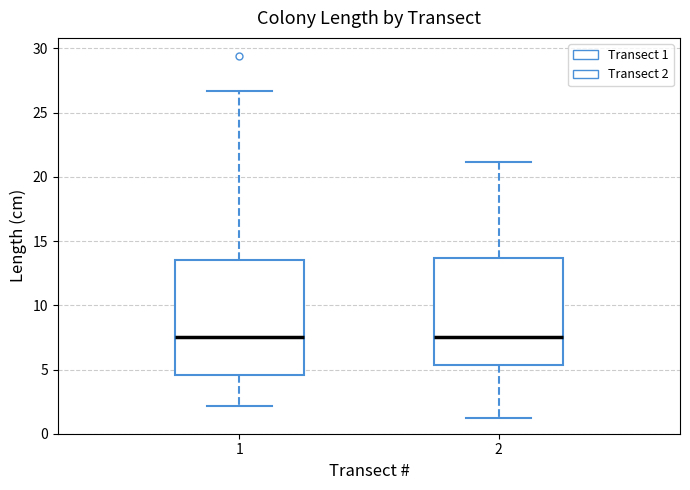

Reading left to right, read every box against the y-axis: the position of its median line, the range the box covers, and the ends of its whiskers. The values are not printed on the chart, so give them approximately, as read against the axis.

1: median 7.5, box 4.5 to 13.5, whiskers 2.0 to 26.5
2: median 7.5, box 5.5 to 13.5, whiskers 1.0 to 21.0